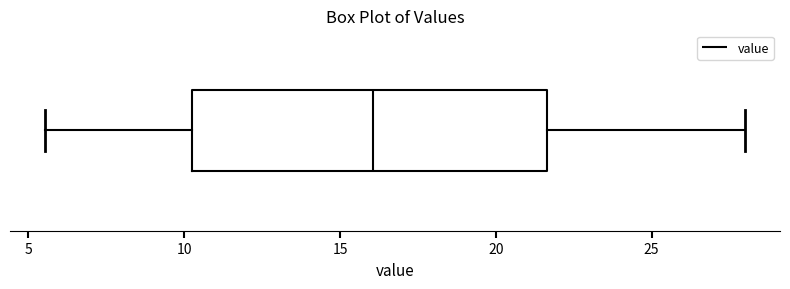

Transcribe this box plot: give where the median line is, the range the box spans, and where the two whiskers end, as read against the x-axis. The values are not printed on the chart, so give them approximately, as read against the axis.

median 16.0, box 10.5 to 21.5, whiskers 5.5 to 28.0